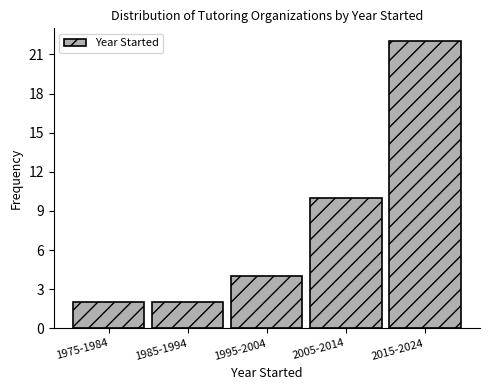

Reading left to right, list all the values displayed in this chart.

2	2	4	10	22